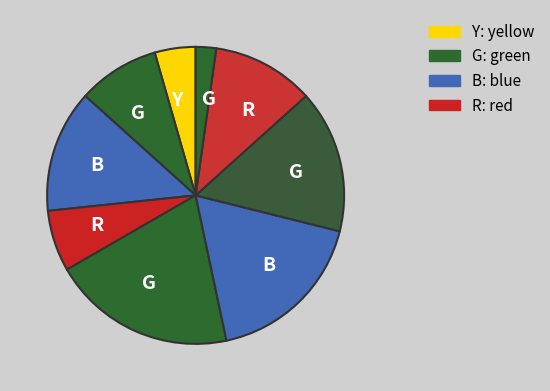

To the nearest percent, what is the difference between the largest and smallest slice percentages?

18%